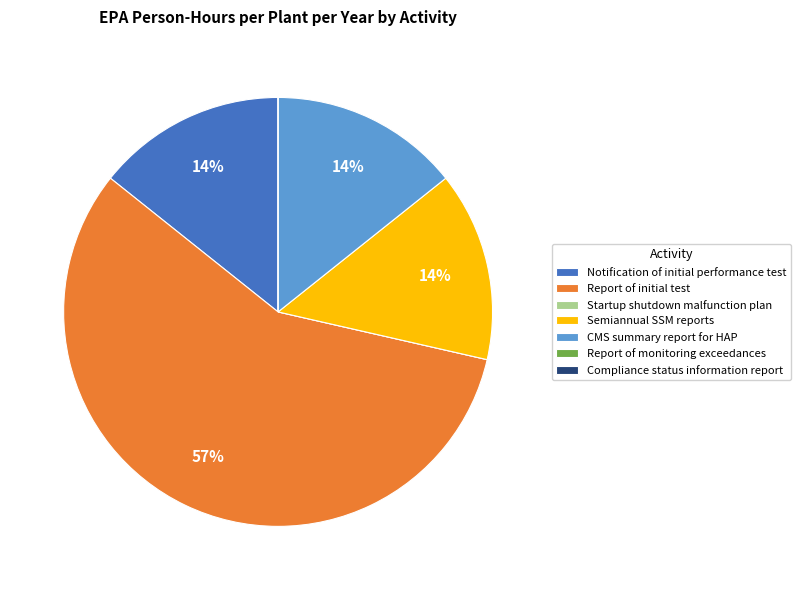

To the nearest percent, what is the average slice percentage?

14%